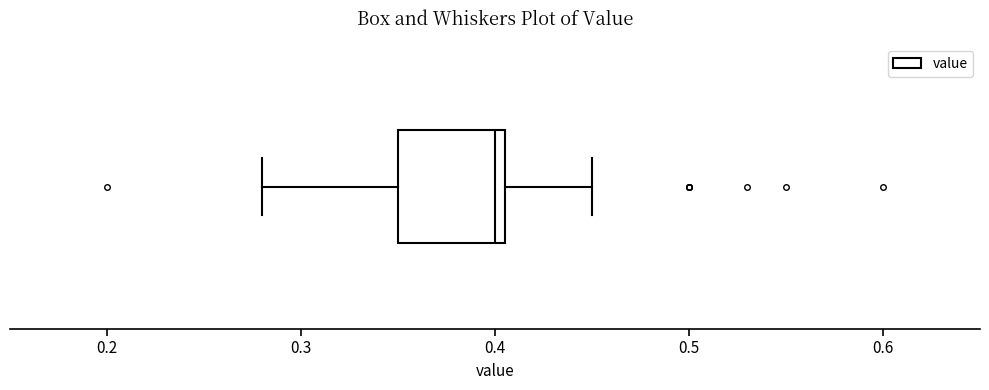

Read this box plot against the x-axis: the position of the median line, the range covered by the box, and the ends of both whiskers. The values are not printed on the chart, so give them approximately, as read against the axis.

median 0.40, box 0.35 to 0.41, whiskers 0.28 to 0.45